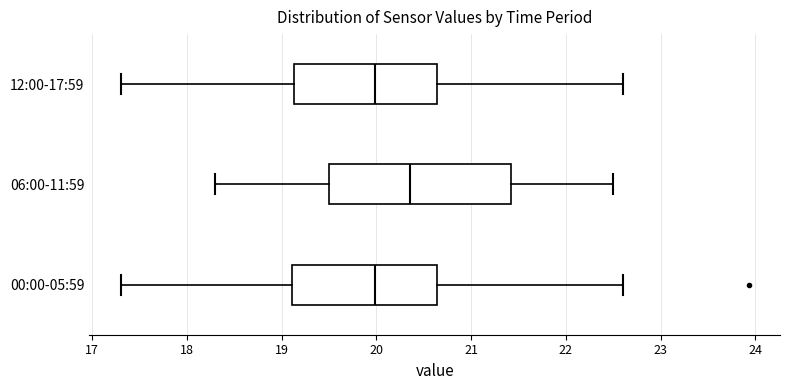

Reading bottom to top, read every box against the x-axis: the position of its median line, the range the box covers, and the ends of its whiskers. The values are not printed on the chart, so give them approximately, as read against the axis.

00:00-05:59: median 20.0, box 19.1 to 20.6, whiskers 17.3 to 22.6
06:00-11:59: median 20.4, box 19.5 to 21.4, whiskers 18.3 to 22.5
12:00-17:59: median 20.0, box 19.1 to 20.6, whiskers 17.3 to 22.6